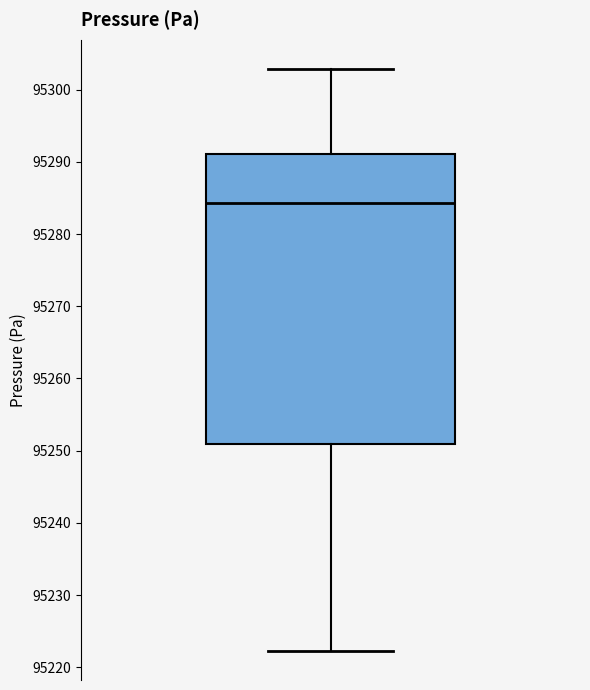

Read this box plot against the y-axis: the position of the median line, the range covered by the box, and the ends of both whiskers. The values are not printed on the chart, so give them approximately, as read against the axis.

median 95284, box 95251 to 95291, whiskers 95222 to 95303